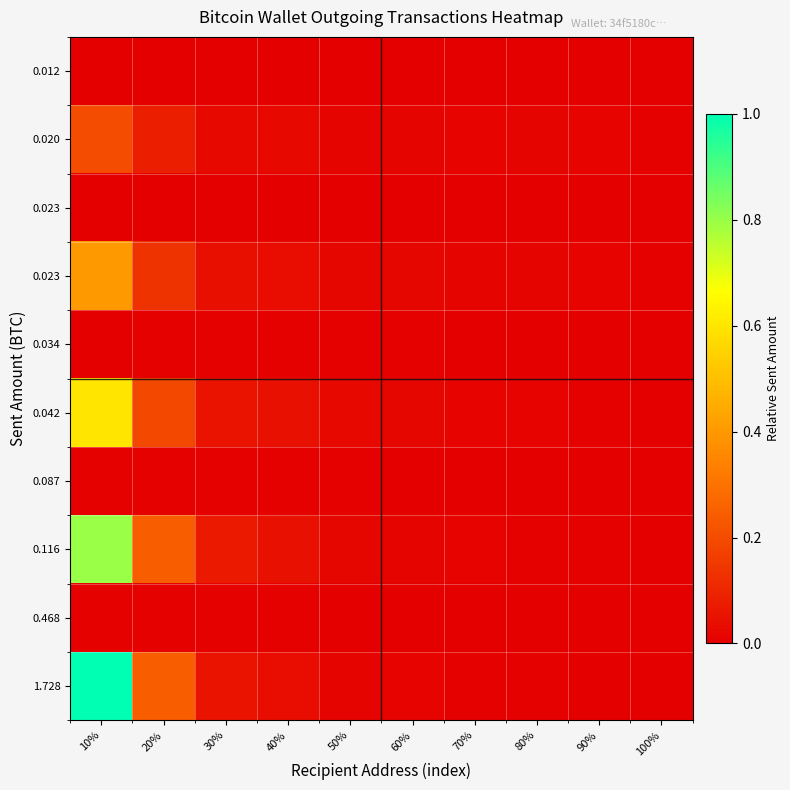

Count the number of categories in the chart.

10